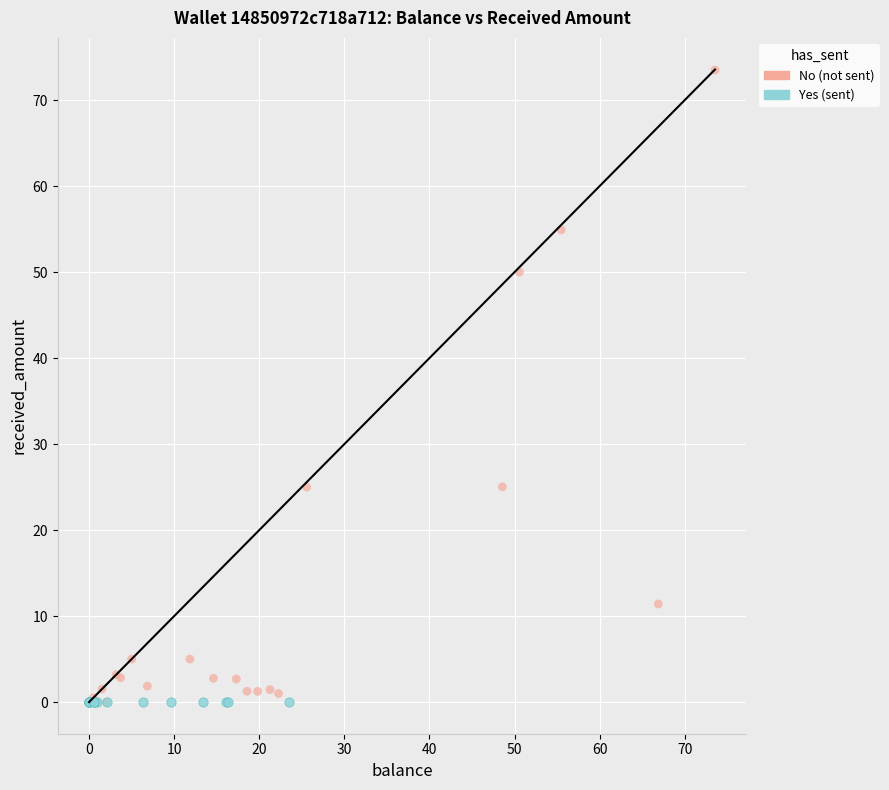

Which series contains the highest Y value?

No (not sent)